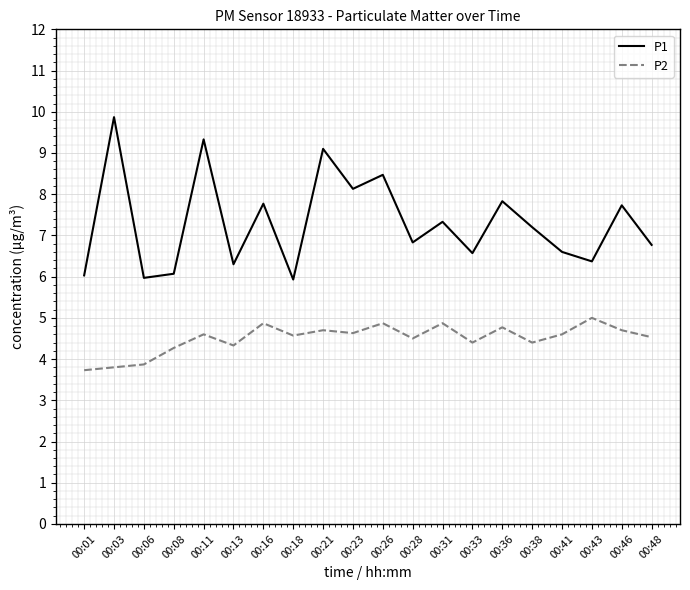

What are all the series names shown in the legend?

P1, P2